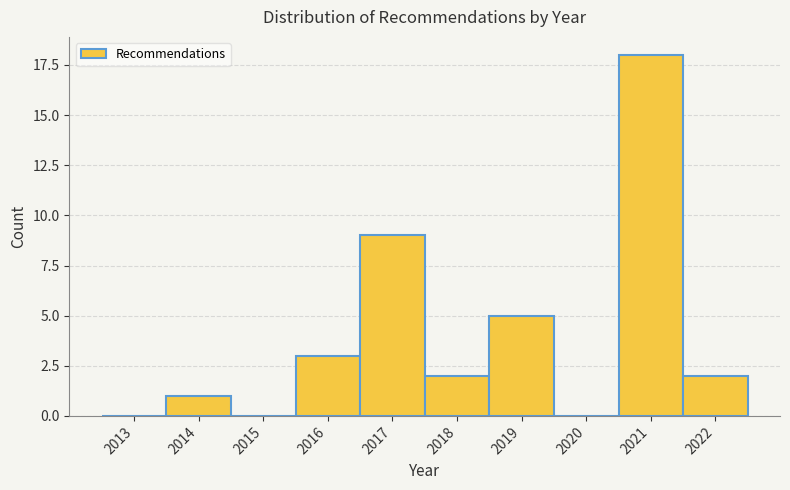

Reading left to right, transcribe all the data shown in this chart.

2013=0	2014=1	2015=0	2016=3	2017=9	2018=2	2019=5	2020=0	2021=18	2022=2